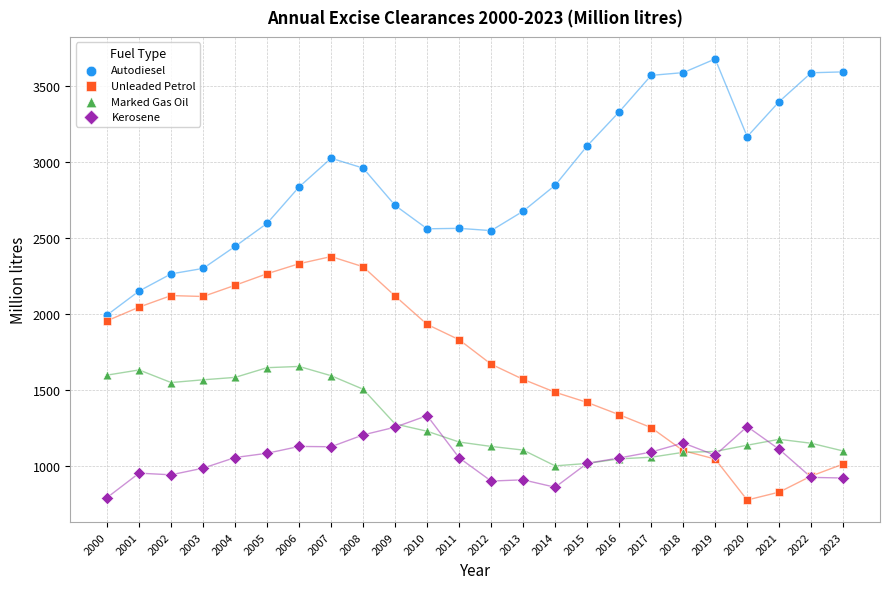

Which series reaches the maximum Y coordinate?

Autodiesel